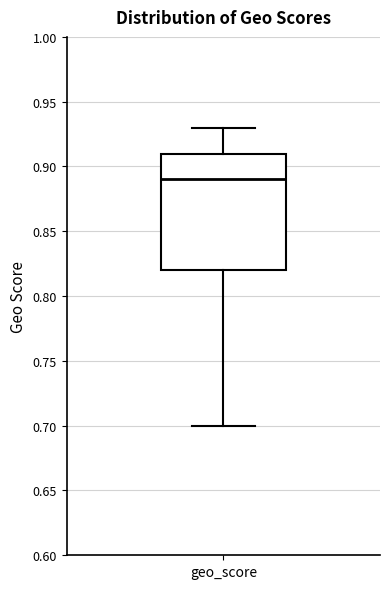

Transcribe this box plot: give where the median line is, the range the box spans, and where the two whiskers end, as read against the y-axis. The values are not printed on the chart, so give them approximately, as read against the axis.

median 0.89, box 0.82 to 0.91, whiskers 0.70 to 0.93